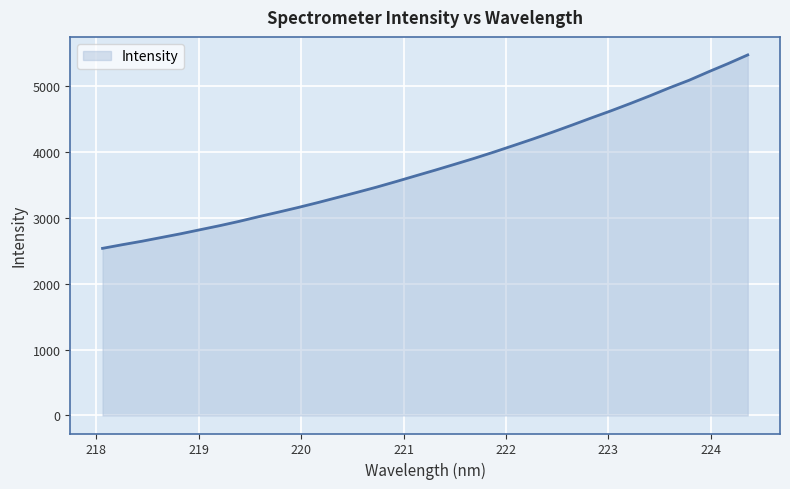

True or false: there are more than 2 points higher than both neighbors.

False